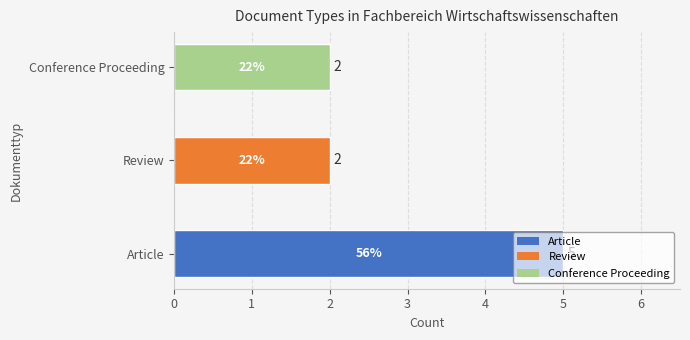

What is the difference between the maximum and minimum values?

3